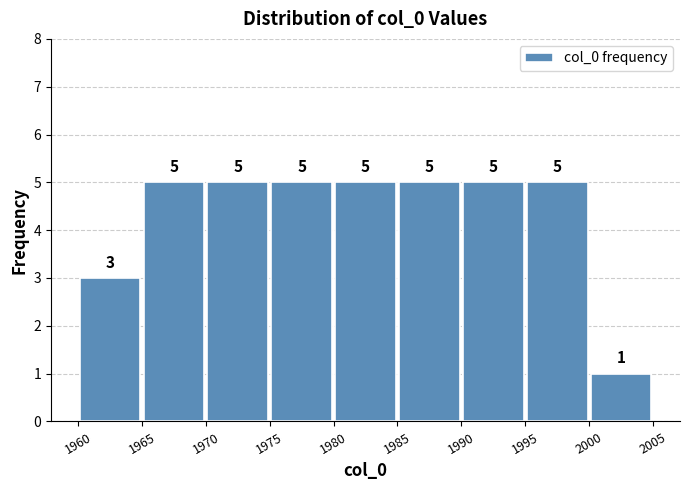

Reading left to right, list every bar in this chart as the range it spans on the x-axis followed by its height.

1960 to 1965: 3
1965 to 1970: 5
1970 to 1975: 5
1975 to 1980: 5
1980 to 1985: 5
1985 to 1990: 5
1990 to 1995: 5
1995 to 2000: 5
2000 to 2005: 1